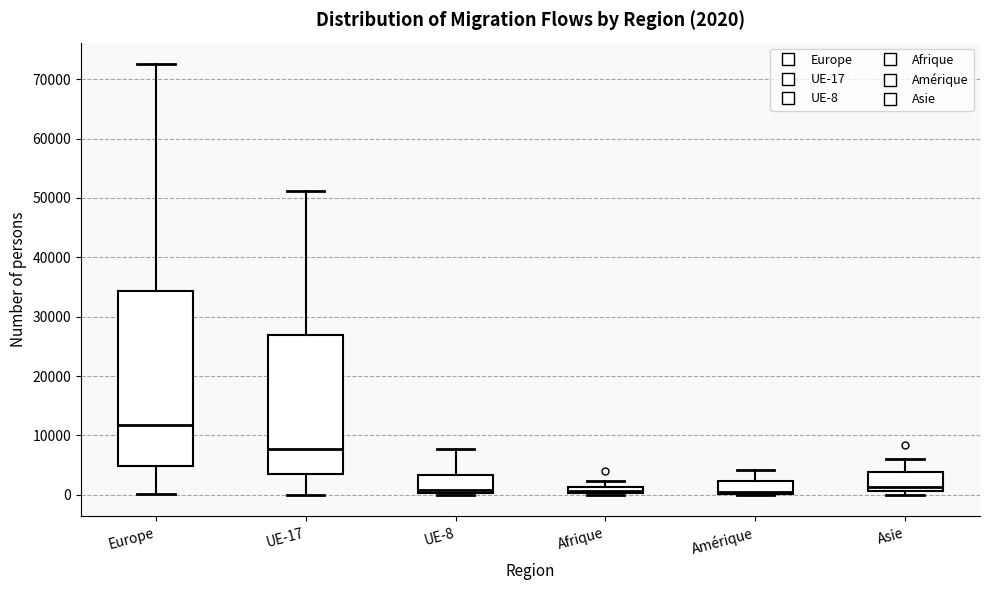

Which box has the highest median line?

Europe